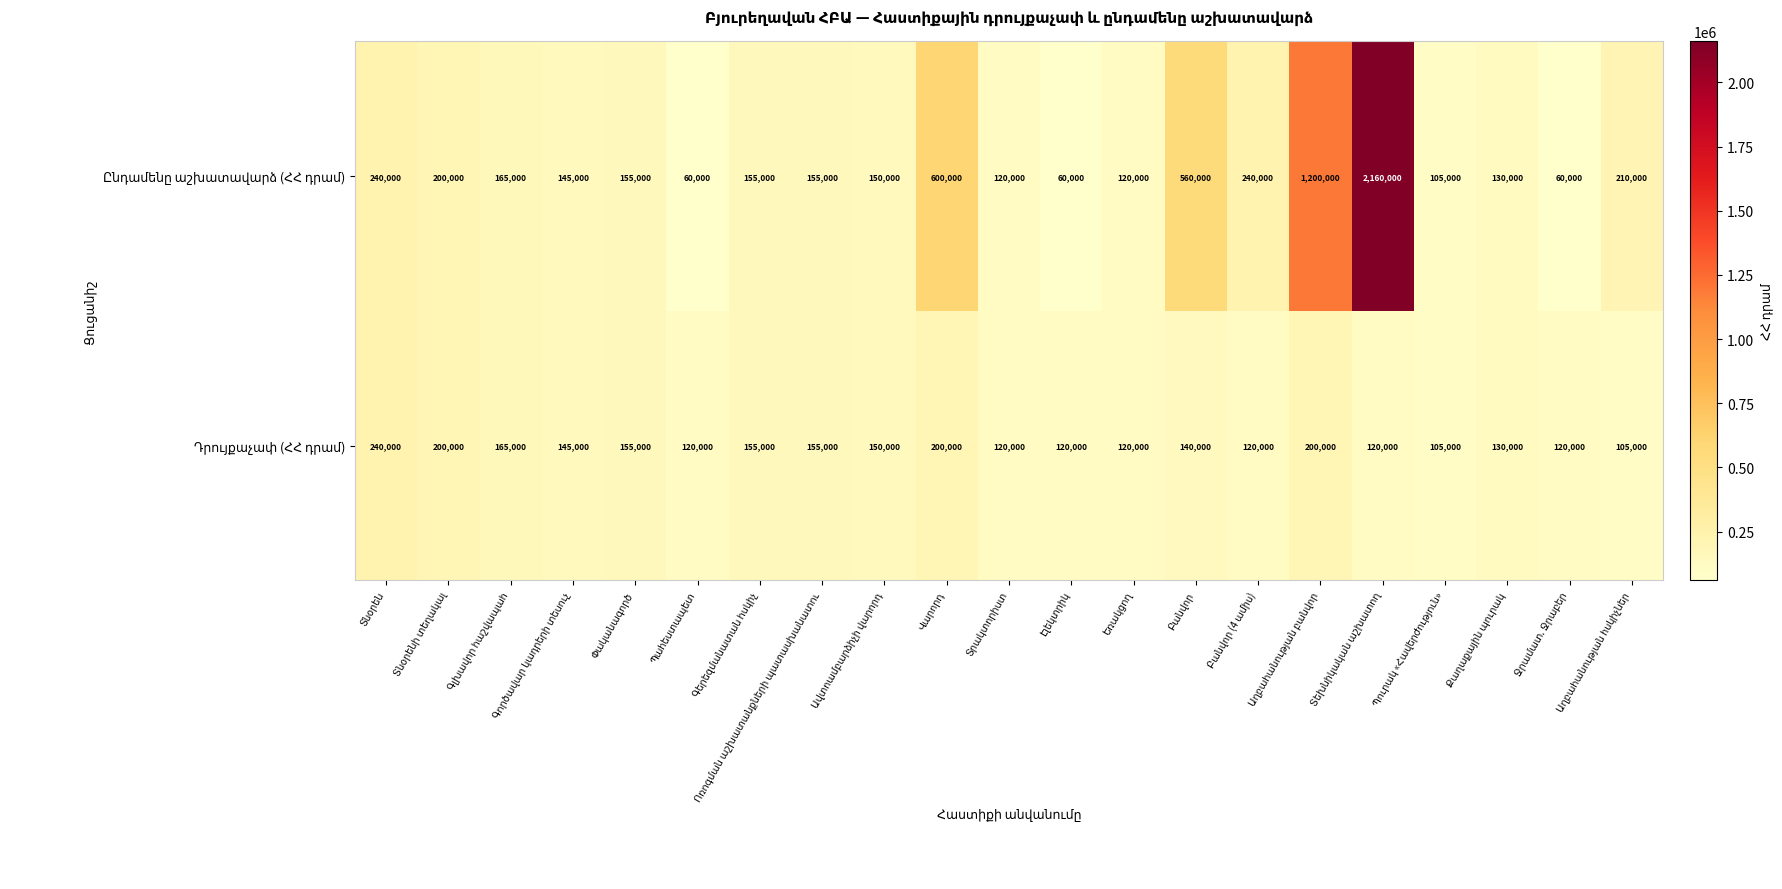

What is the maximum value shown in the chart?

2160000